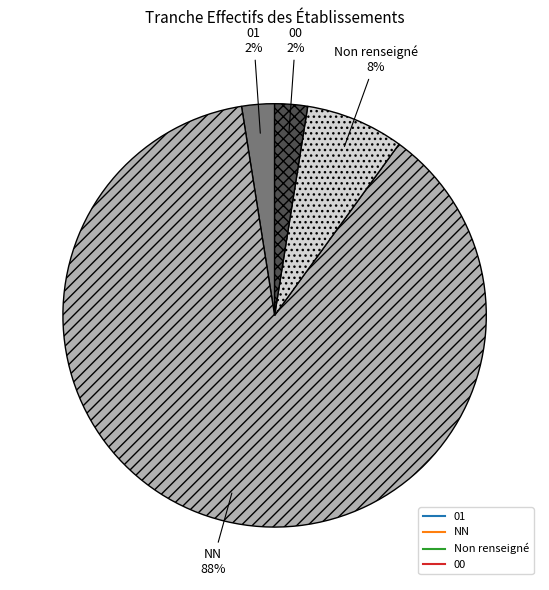

To the nearest percent, what is the average slice percentage?

25%